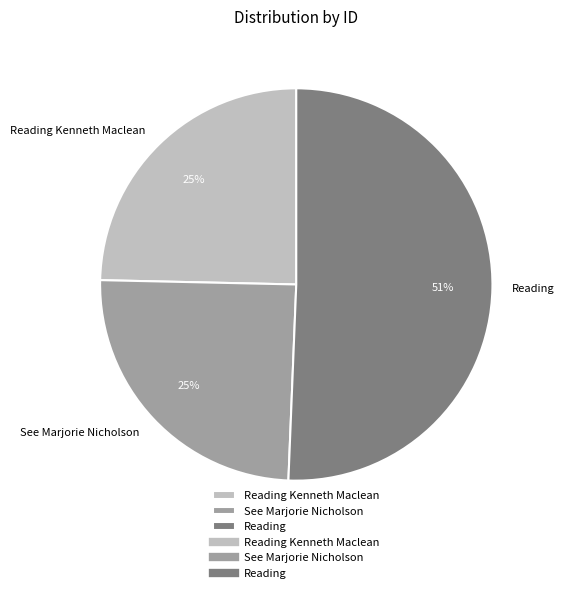

Combined, do Reading Kenneth Maclean and See Marjorie Nicholson account for over 50%?

No